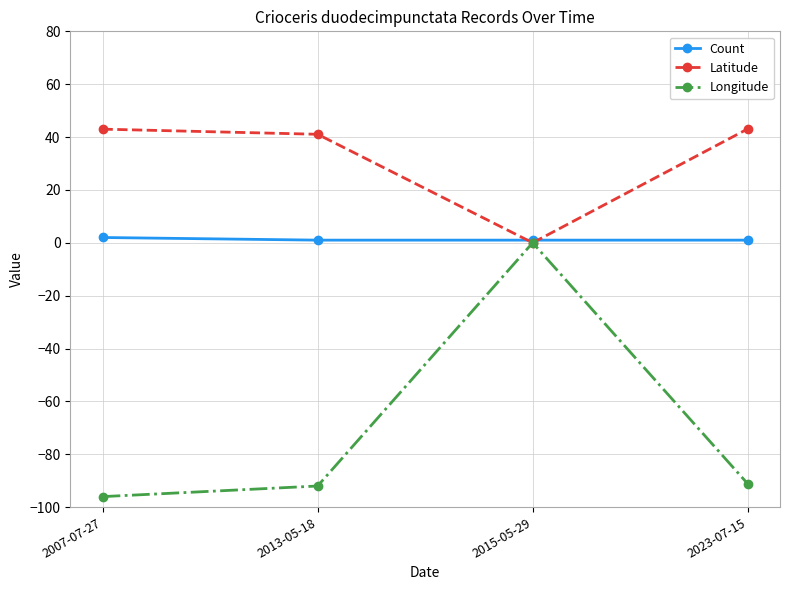

What are all the series names shown in the legend?

Count, Latitude, Longitude